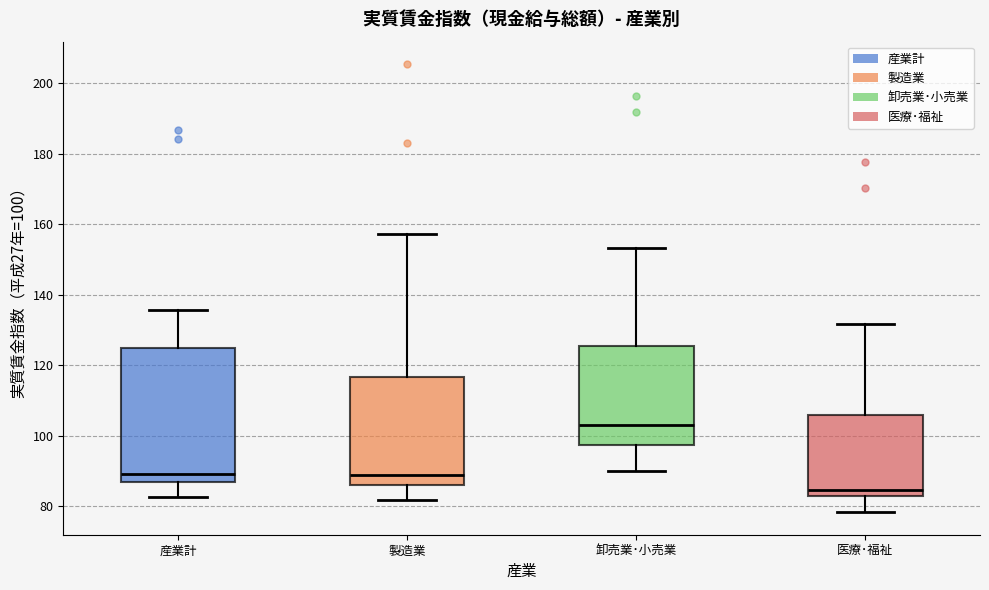

Reading left to right, transcribe this box plot: for each box, give where its median line is, the range the box spans, and where its two whiskers end, as read against the y-axis. The values are not printed on the chart, so give them approximately, as read against the axis.

産業計: median 90, box 88 to 126, whiskers 82 to 136
製造業: median 88, box 86 to 116, whiskers 82 to 158
卸売業･小売業: median 104, box 98 to 126, whiskers 90 to 154
医療･福祉: median 84, box 82 to 106, whiskers 78 to 132